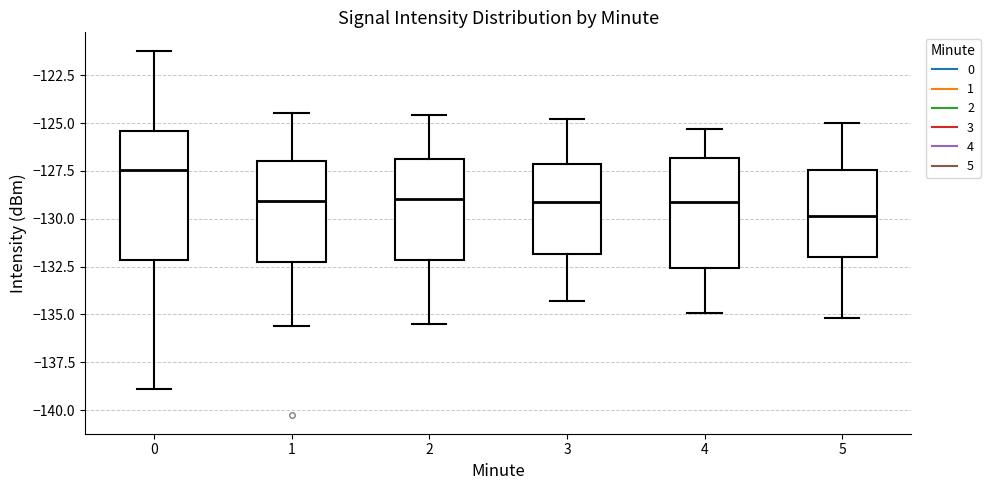

Which box has the highest median line?

0